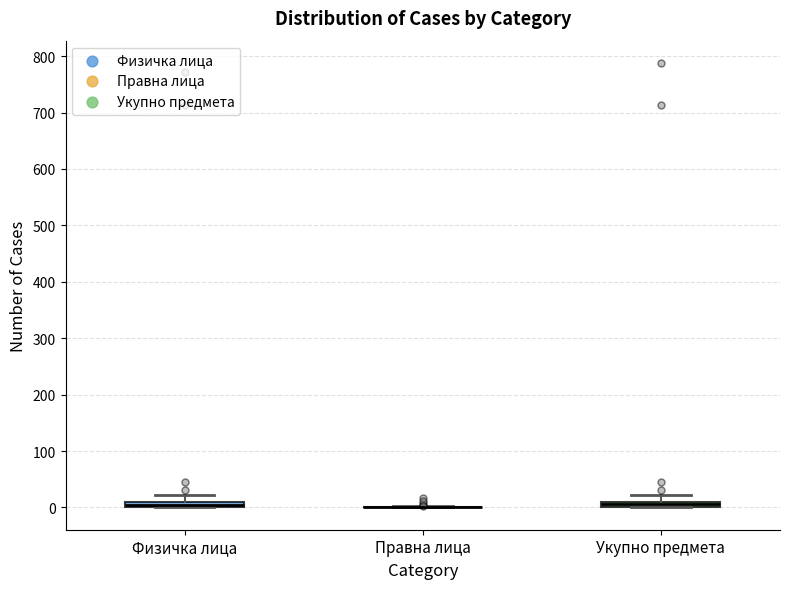

Where is the upper edge of the box for Укупно предмета on the y-axis? The values are not printed on the chart, so give them approximately, as read against the axis.

10